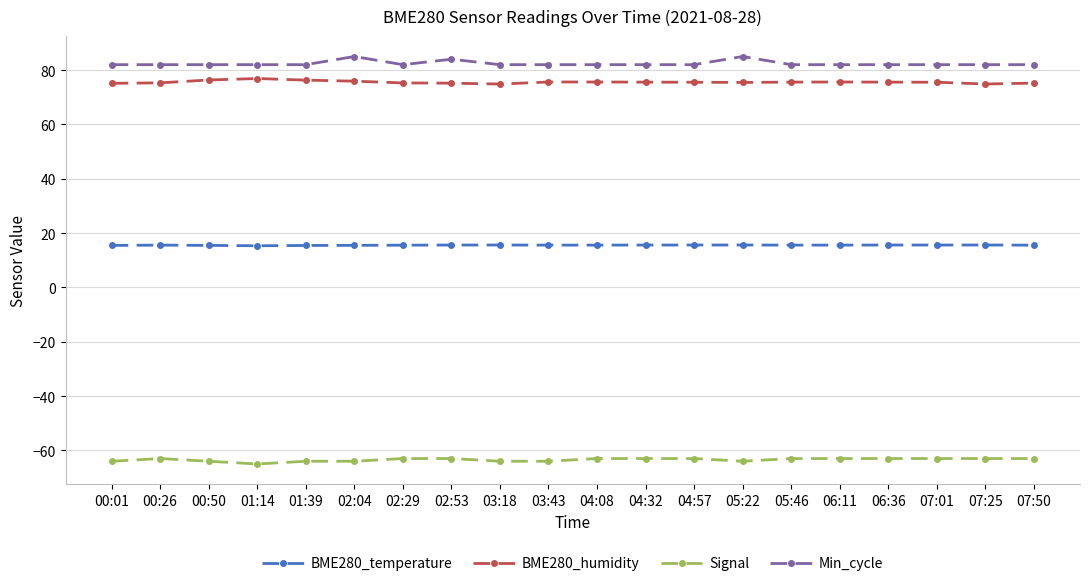

Is it true that BME280_temperature equals 8.4 at 03:18?

False